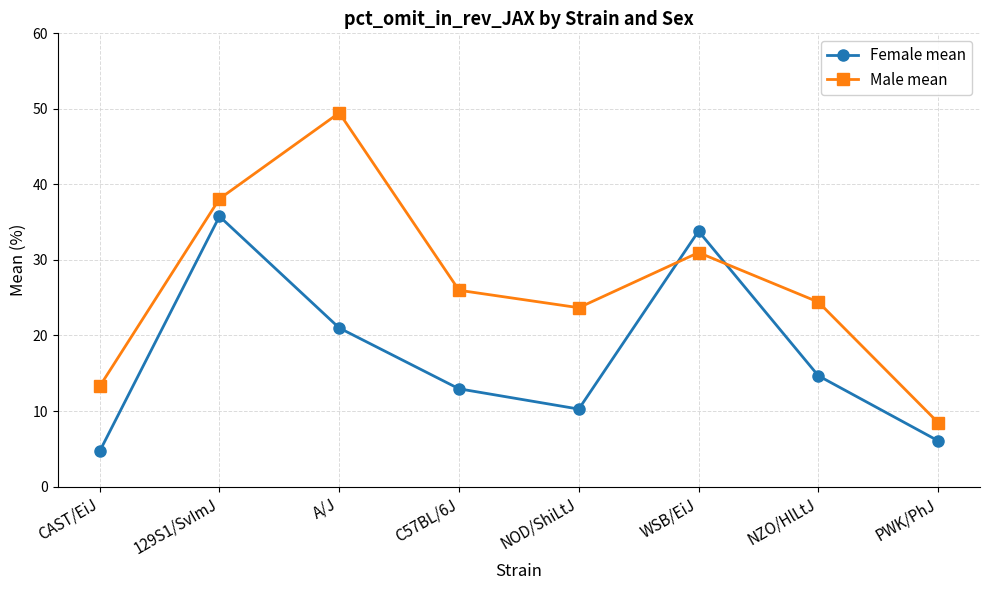

What is the total value across all series at C57BL/6J?

38.9